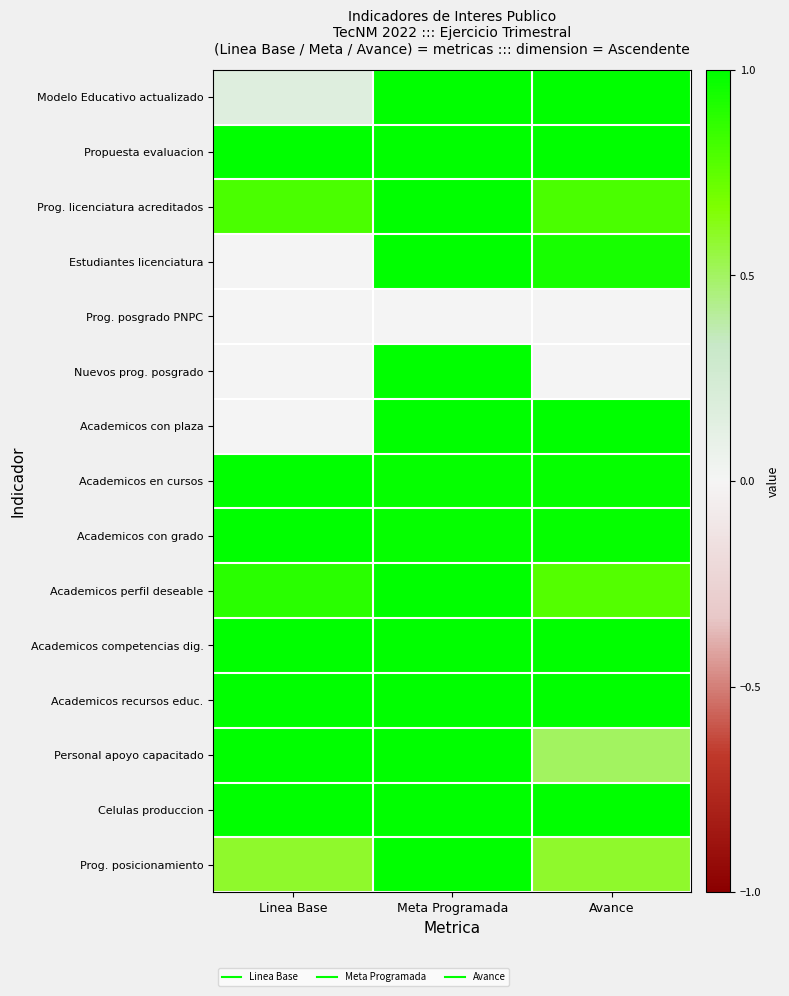

What is the greatest value displayed?

1.0